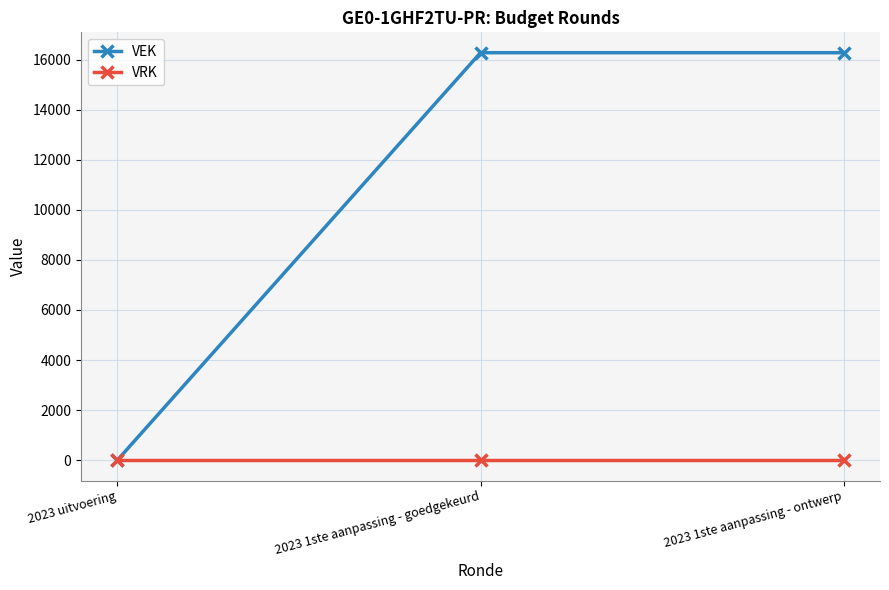

Rank the series by their maximum value, from lowest to highest.

VRK, VEK